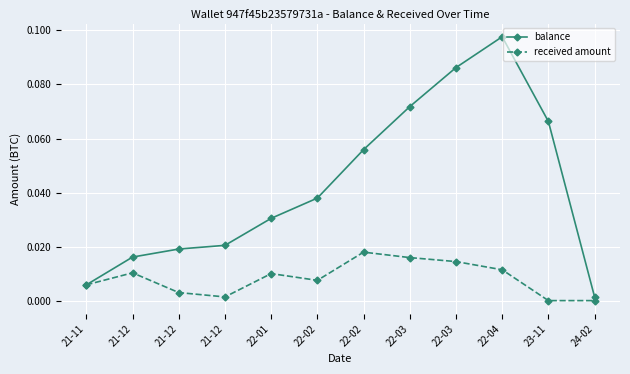

How many series are shown in this chart?

2